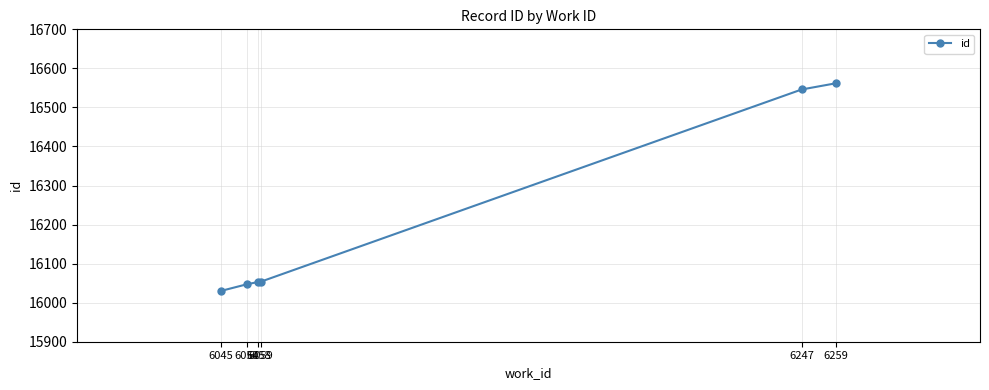

What value does the data have at 6247?

16546